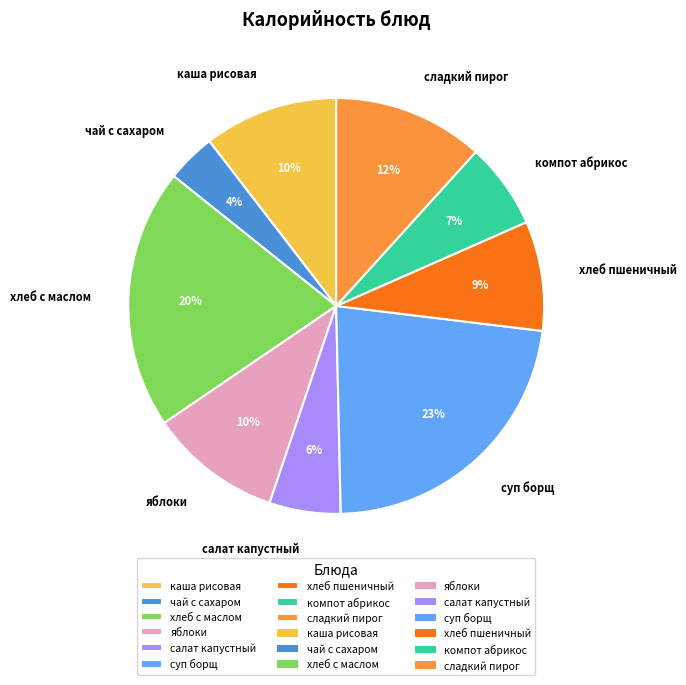

Is the sum of компот абрикос and сладкий пирог greater than half?

No